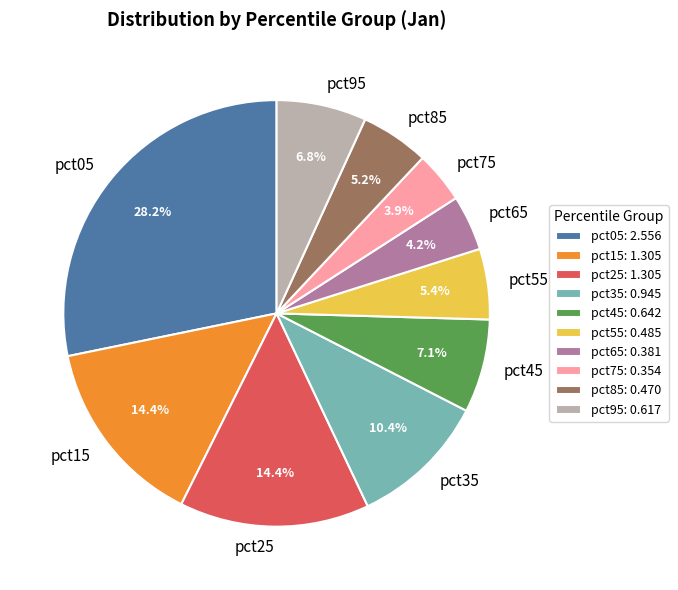

Does pct85 account for over 50% of the chart?

No